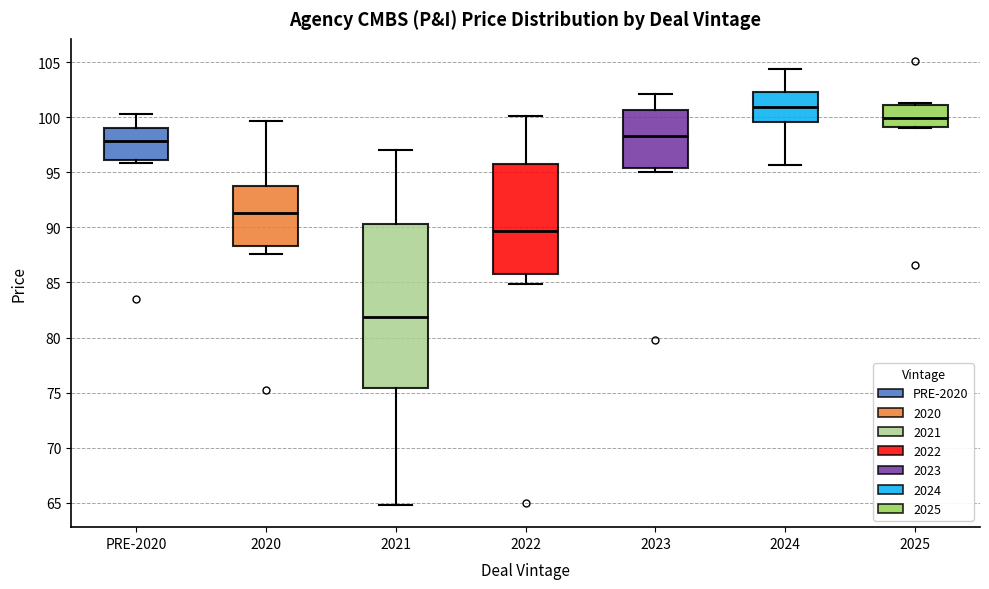

Which box has the highest median line?

2024